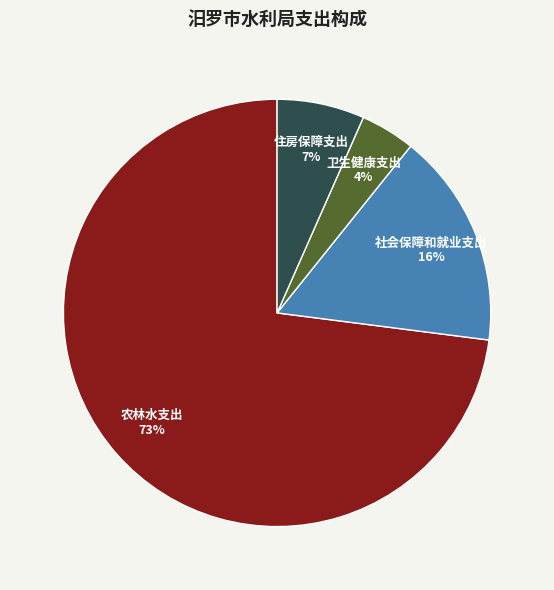

The 社会保障和就业支出 slice represents 16% of the pie. True or false?

True